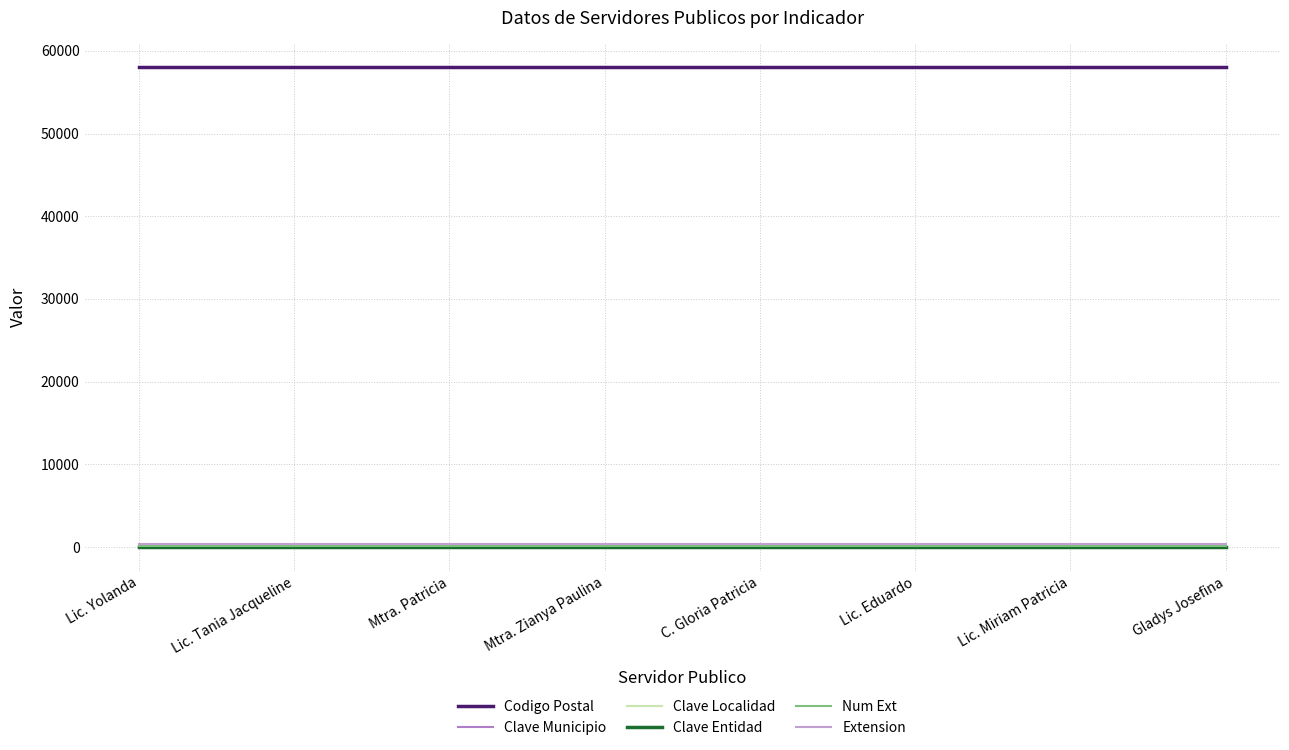

Reading left to right, transcribe all the data shown in this chart.

Codigo Postal: 58000	58000	58000	58000	58000	58000	58000	58000
Clave Municipio: 53	53	53	53	53	53	53	53
Clave Localidad: 1	1	1	1	1	1	1	1
Clave Entidad: 16	16	16	16	16	16	16	16
Num Ext: 63	63	63	63	63	63	63	63
Extension: 305	305	305	305	305	305	305	305